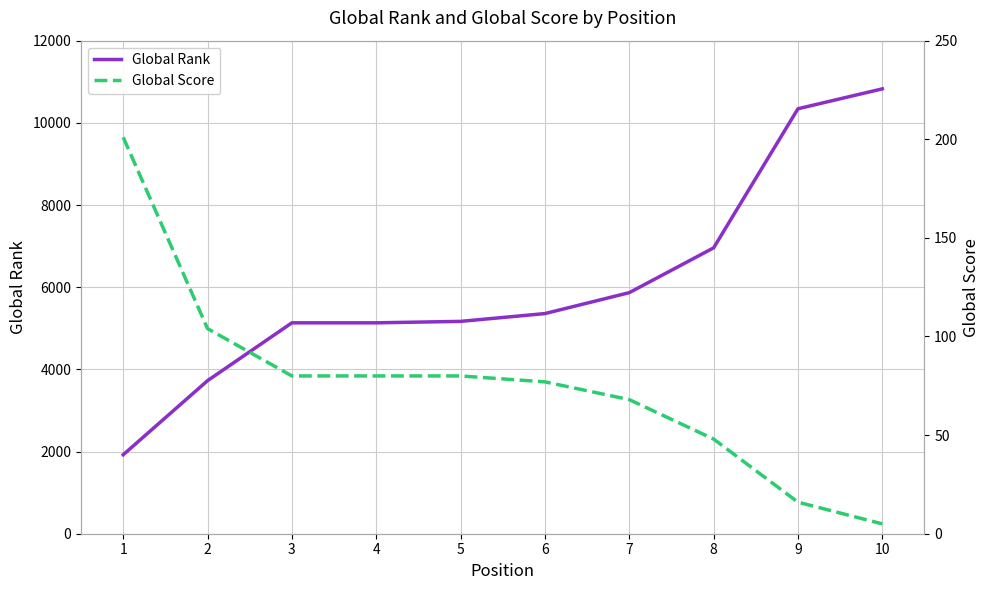

The Global Rank series shows 7314 at 3. True or false?

False